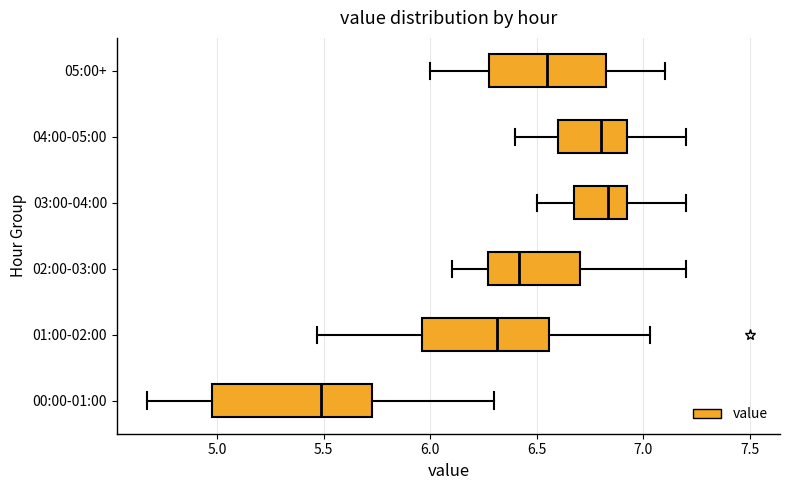

Reading bottom to top, read every box against the x-axis: the position of its median line, the range the box covers, and the ends of its whiskers. The values are not printed on the chart, so give them approximately, as read against the axis.

00:00-01:00: median 5.50, box 5.00 to 5.75, whiskers 4.65 to 6.30
01:00-02:00: median 6.30, box 5.95 to 6.55, whiskers 5.45 to 7.05
02:00-03:00: median 6.40, box 6.25 to 6.70, whiskers 6.10 to 7.20
03:00-04:00: median 6.85, box 6.70 to 6.95, whiskers 6.50 to 7.20
04:00-05:00: median 6.80, box 6.60 to 6.95, whiskers 6.40 to 7.20
05:00+: median 6.55, box 6.30 to 6.85, whiskers 6.00 to 7.10